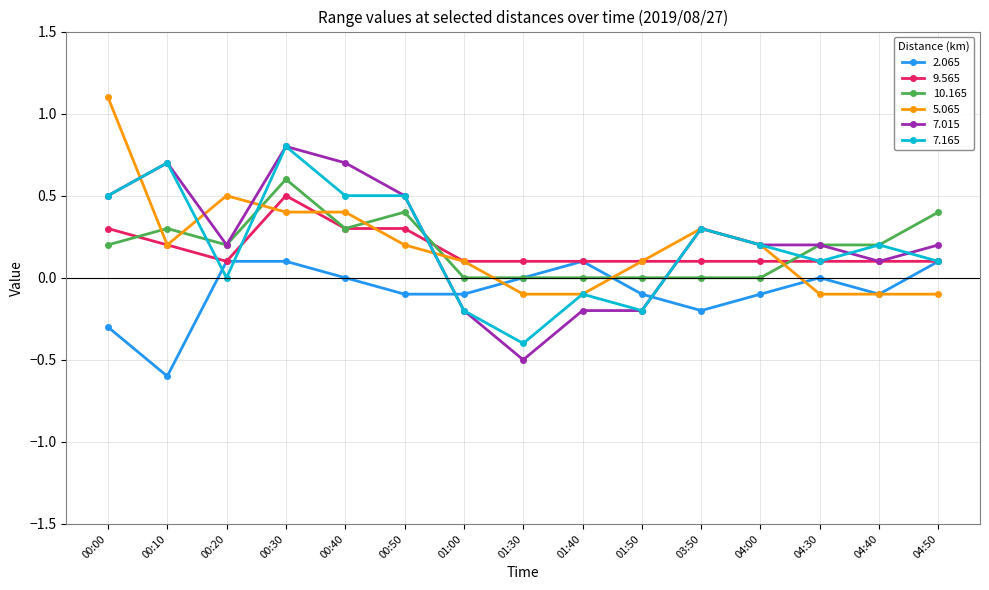

What is the difference between the highest and lowest values at 00:30?

0.7